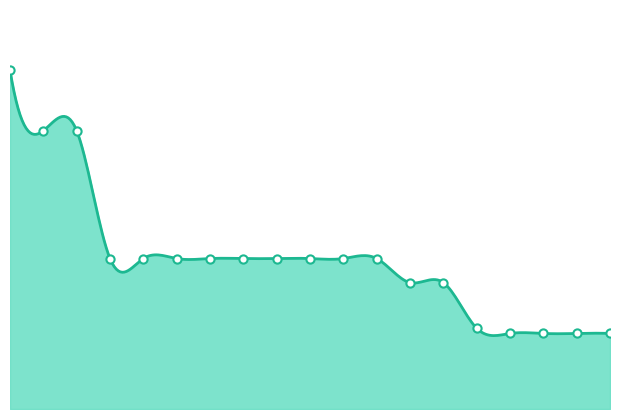

Between 16 and 14, which is larger?

14